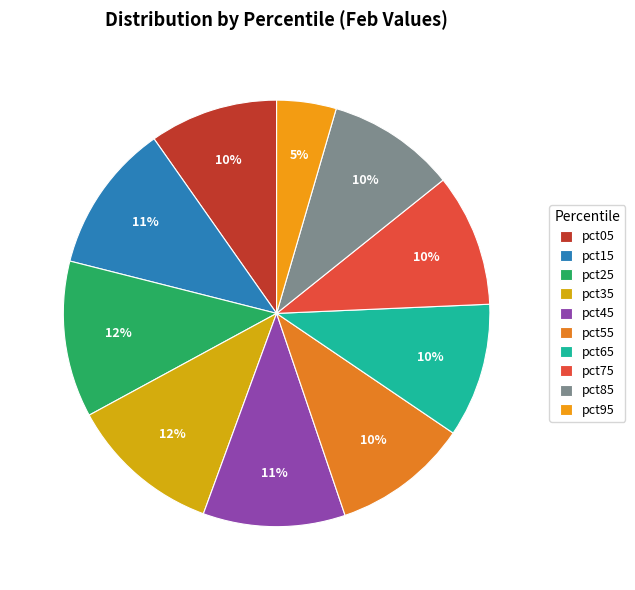

How many segments does this pie chart have?

10